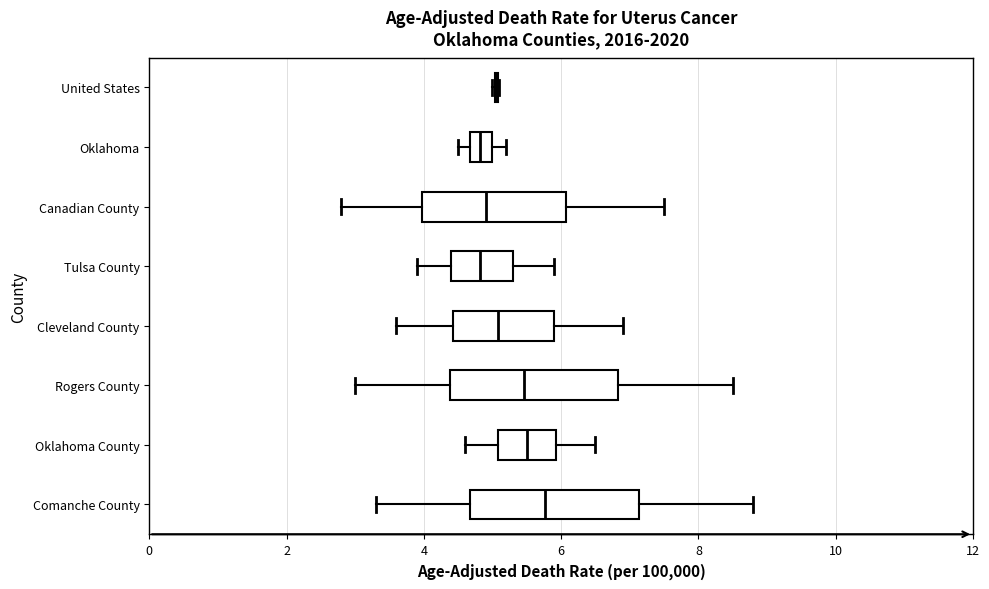

Where does the left whisker of the box for Comanche County end on the x-axis? The values are not printed on the chart, so give them approximately, as read against the axis.

3.4